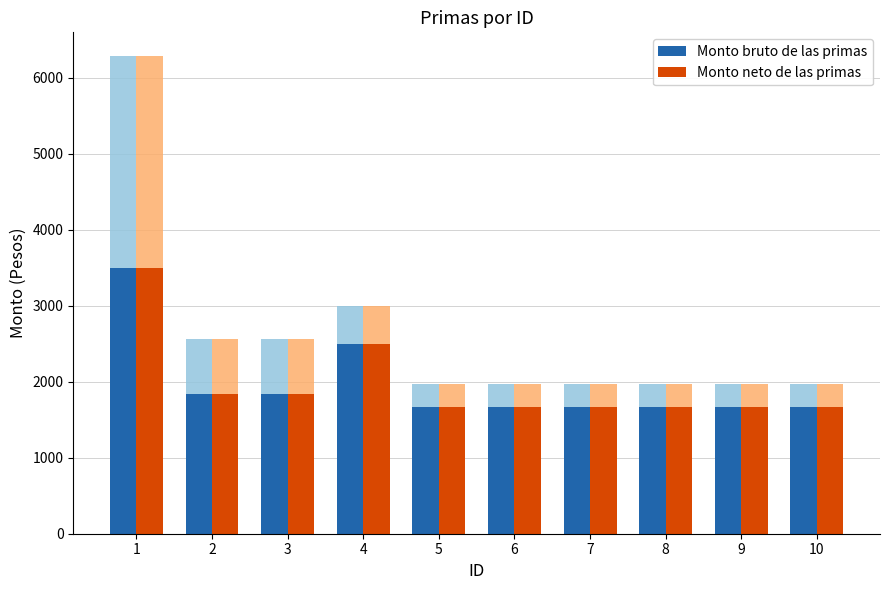

Reading right to left, transcribe all the data shown in this chart.

Monto bruto de las primas: 10=1662.1	9=1662.1	8=1662.1	7=1662.1	6=1662.1	5=1662.1	4=2494.1	3=1843.7	2=1843.7	1=3494.4
Monto neto de las primas: 10=1662.1	9=1662.1	8=1662.1	7=1662.1	6=1662.1	5=1662.1	4=2494.1	3=1843.7	2=1843.7	1=3494.4